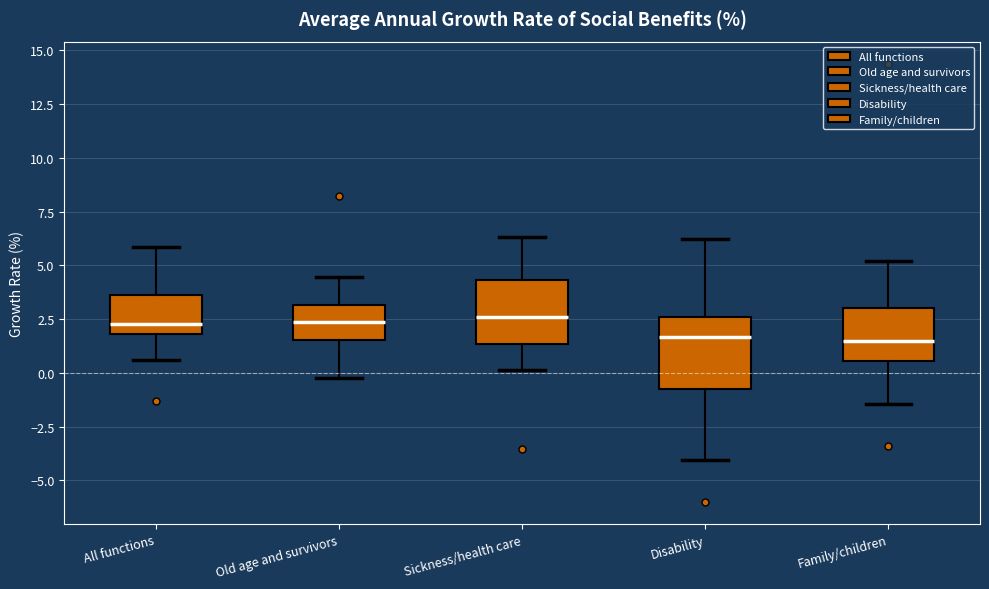

Reading left to right, read every box against the y-axis: the position of its median line, the range the box covers, and the ends of its whiskers. The values are not printed on the chart, so give them approximately, as read against the axis.

All functions: median 2.5, box 2.0 to 3.5, whiskers 0.5 to 6.0
Old age and survivors: median 2.5, box 1.5 to 3.0, whiskers 0.0 to 4.5
Sickness/health care: median 2.5, box 1.5 to 4.5, whiskers 0.0 to 6.5
Disability: median 1.5, box -0.5 to 2.5, whiskers -4.0 to 6.0
Family/children: median 1.5, box 0.5 to 3.0, whiskers -1.5 to 5.0